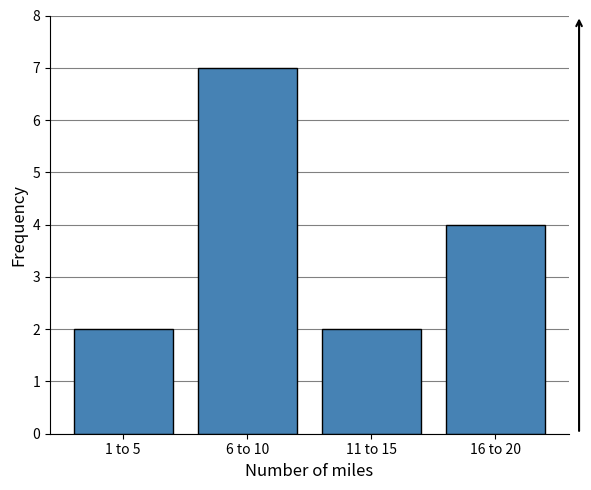

Reading right to left, extract all data points from this chart.

16 to 20=4	11 to 15=2	6 to 10=7	1 to 5=2